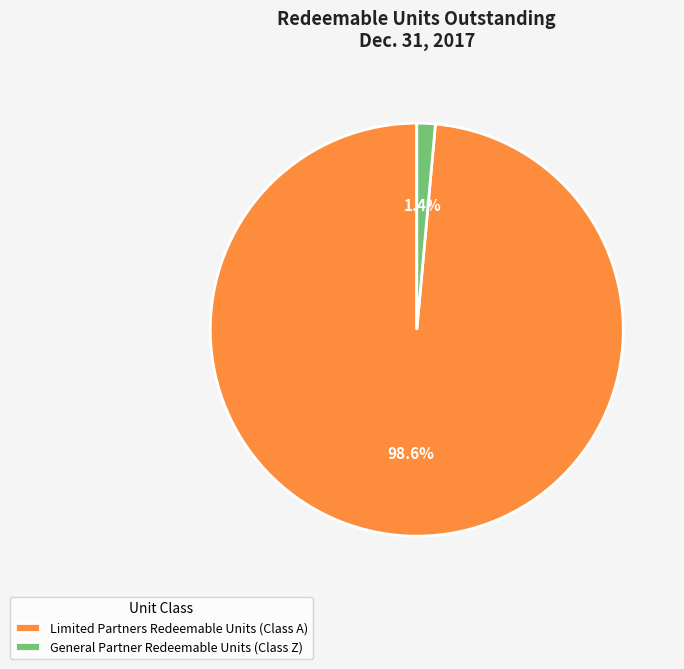

How many slices are in this pie chart?

2